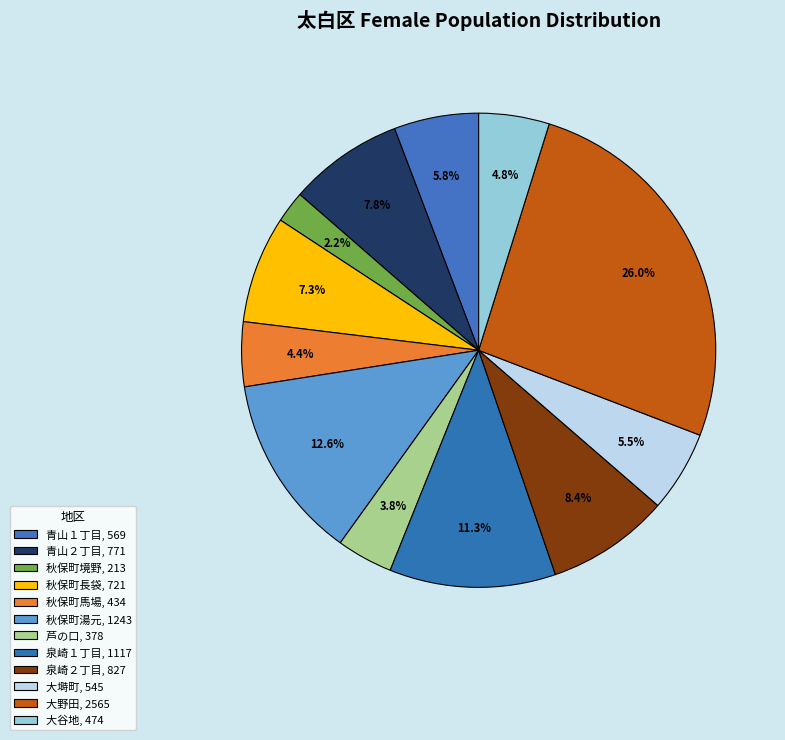

Count the number of slices in the pie.

12